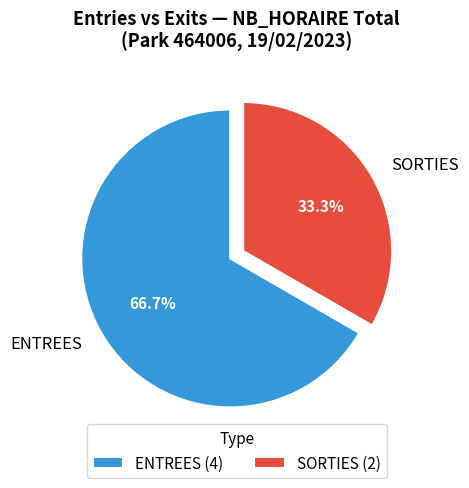

Is SORTIES the majority of the pie?

No